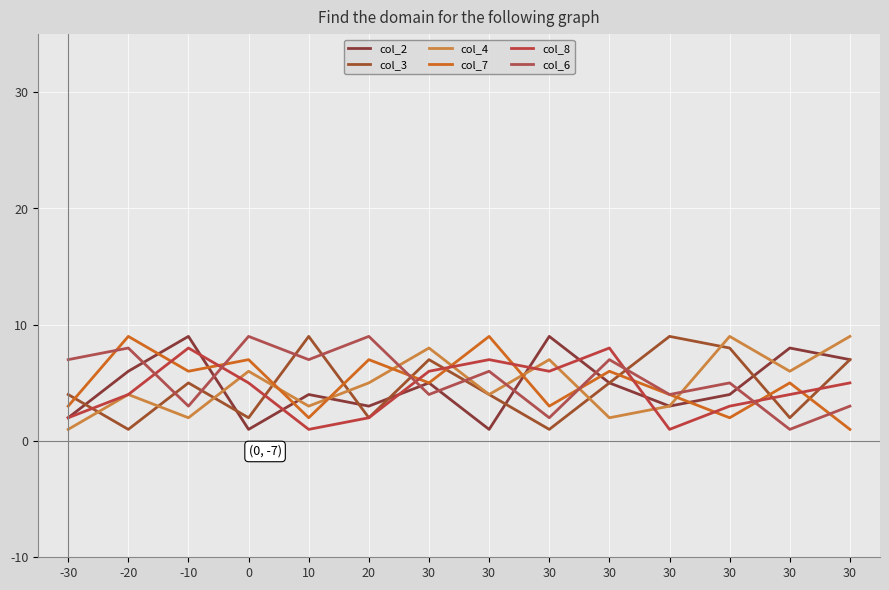

Rank the categories by col_4 value from highest to lowest.

30, 30, 30, 30, 0, 30, 20, -20, 30, 10, 30, -10, 30, -30